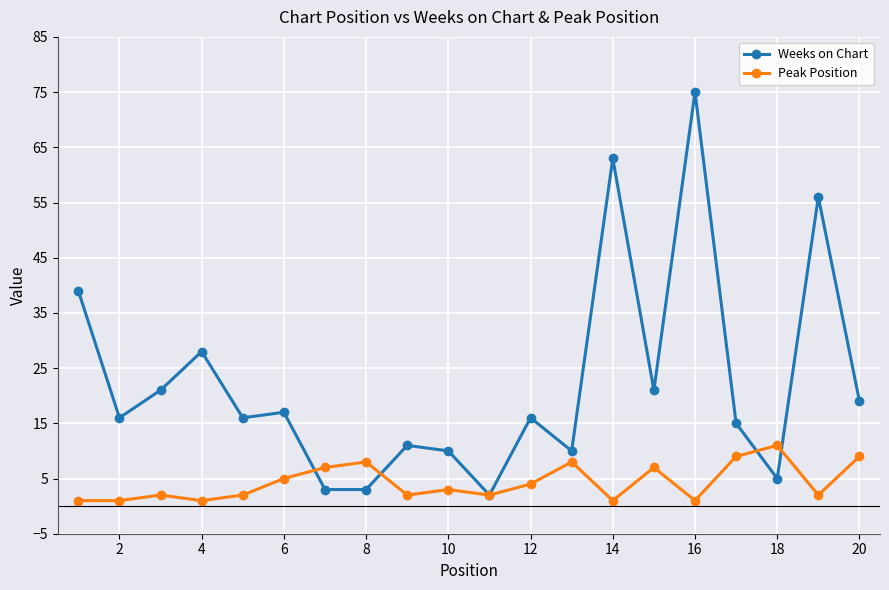

List the series in order of their peak value, lowest first.

Peak Position, Weeks on Chart